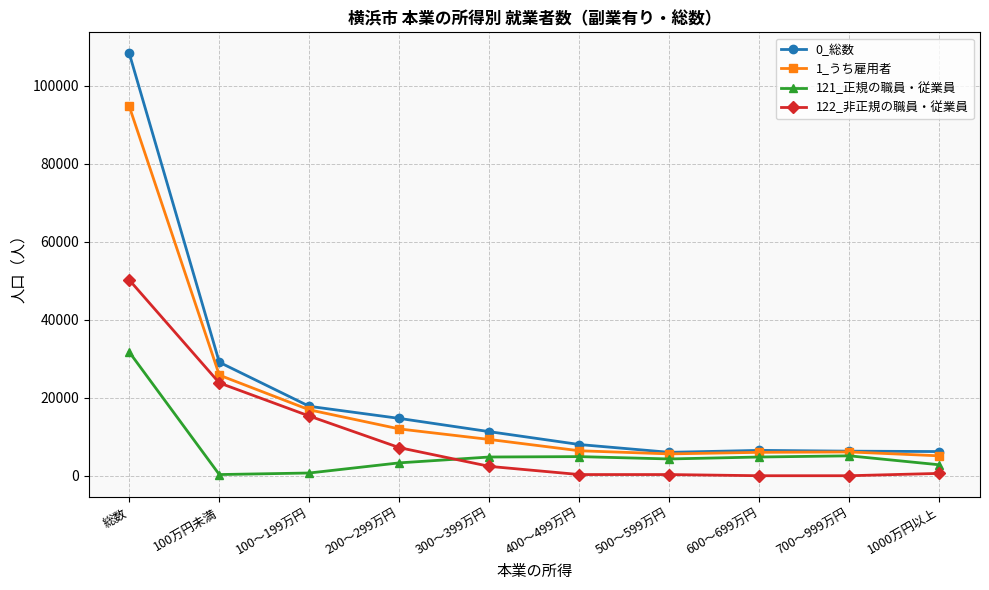

What are all the series names shown in the legend?

0_総数, 1_うち雇用者, 121_正規の職員・従業員, 122_非正規の職員・従業員